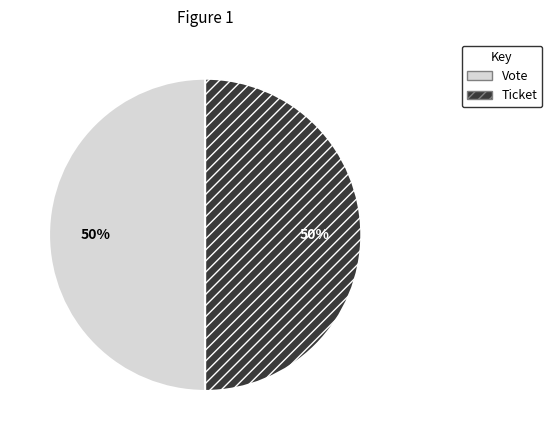

To the nearest percent, what is the combined percentage of Ticket and Vote?

100%